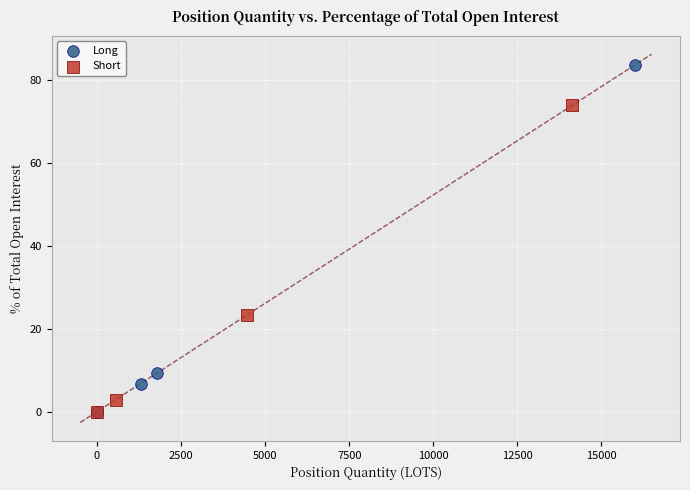

What are all the series names shown in the legend?

Long, Short